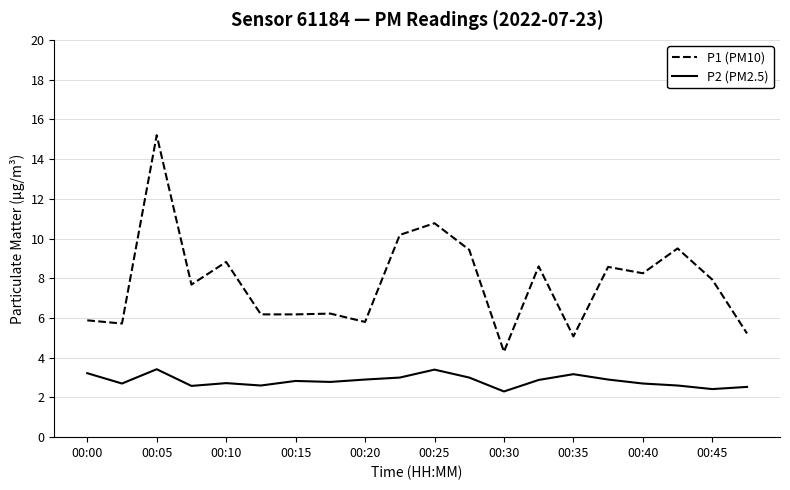

Which series has the widest spread of values?

P1 (PM10)